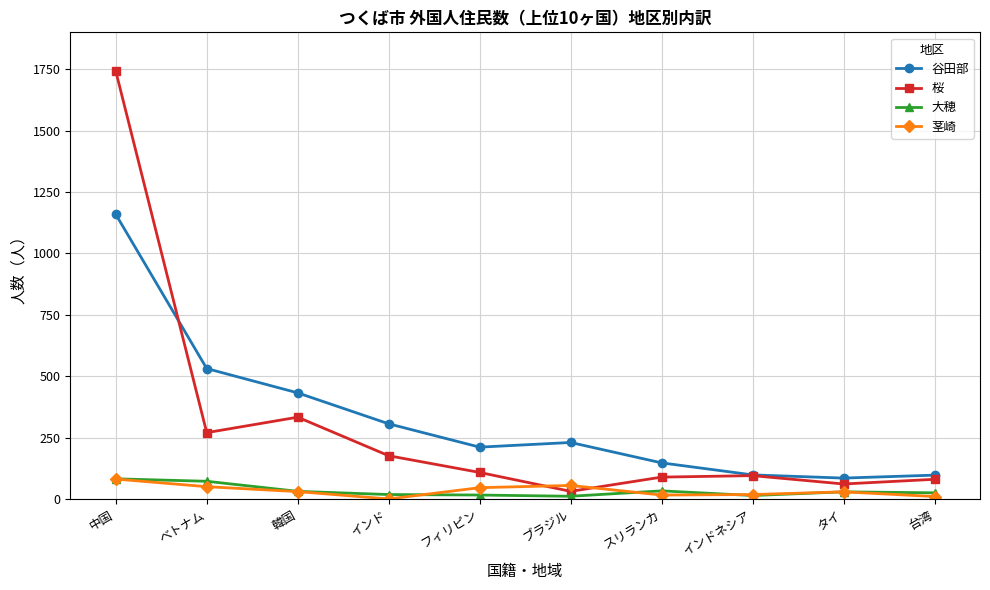

What is the label of the 2nd point from the right?

タイ